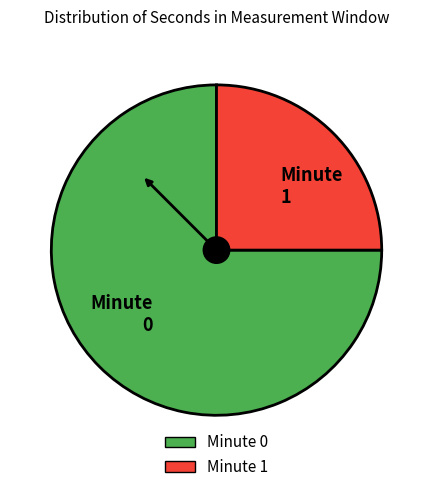

Rank the categories by value from lowest to highest.

1, 0